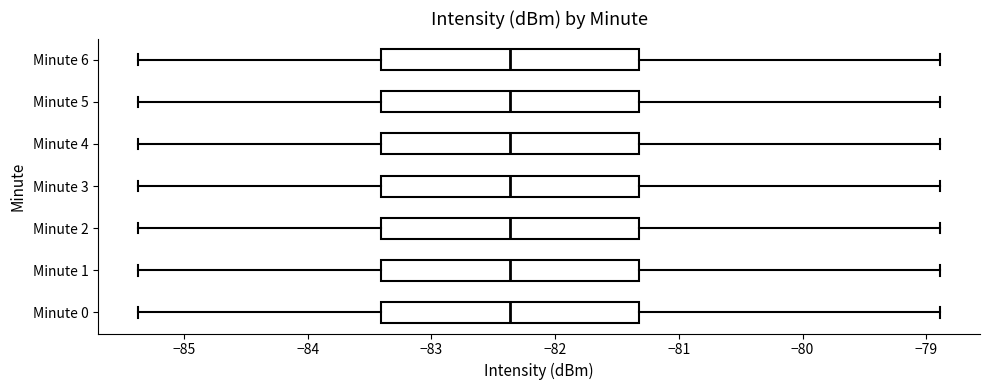

Where does the left whisker of the box for Minute 5 end on the x-axis? The values are not printed on the chart, so give them approximately, as read against the axis.

-85.4